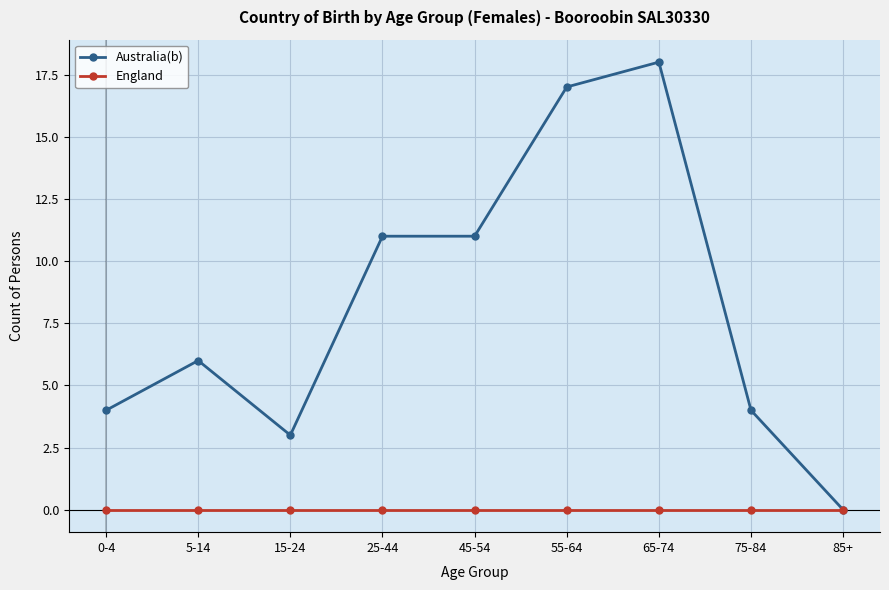

Where is the first local maximum for Australia(b)?

5-14